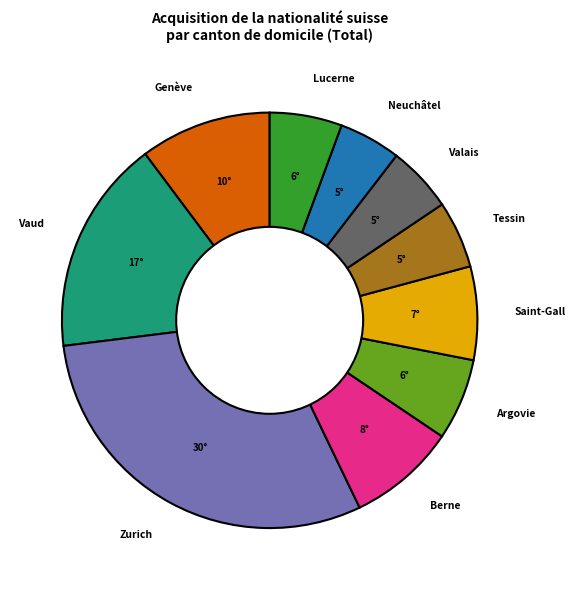

Does Argovie account for over 50% of the chart?

No